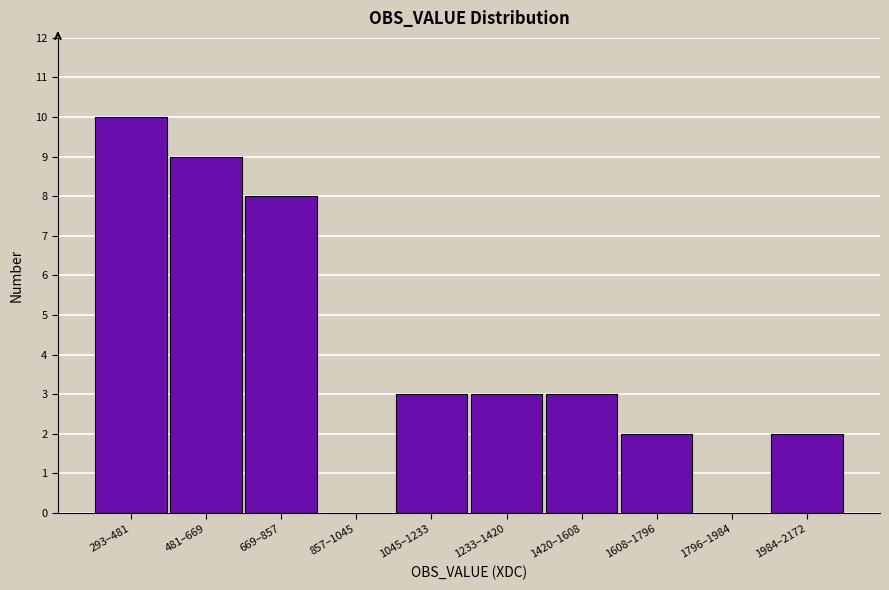

Reading left to right, what are all the values shown in this chart?

293–481=10	481–669=9	669–857=8	857–1045=0	1045–1233=3	1233–1420=3	1420–1608=3	1608–1796=2	1796–1984=0	1984–2172=2